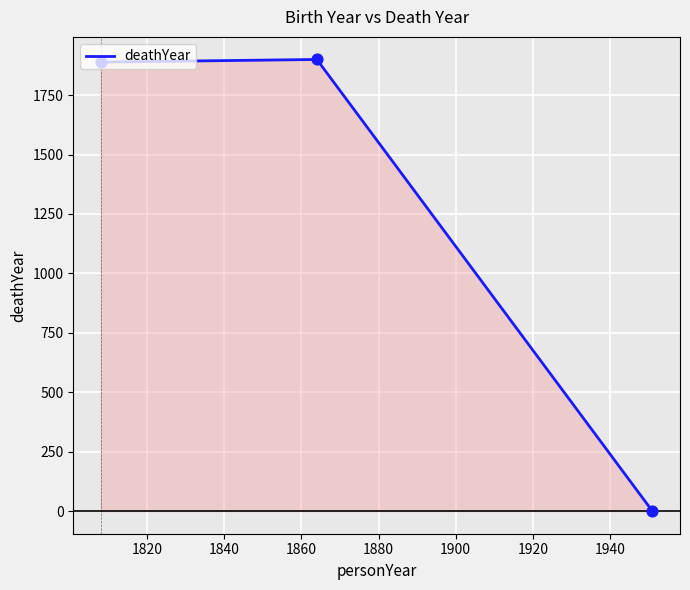

What is the sum of all values?

3789